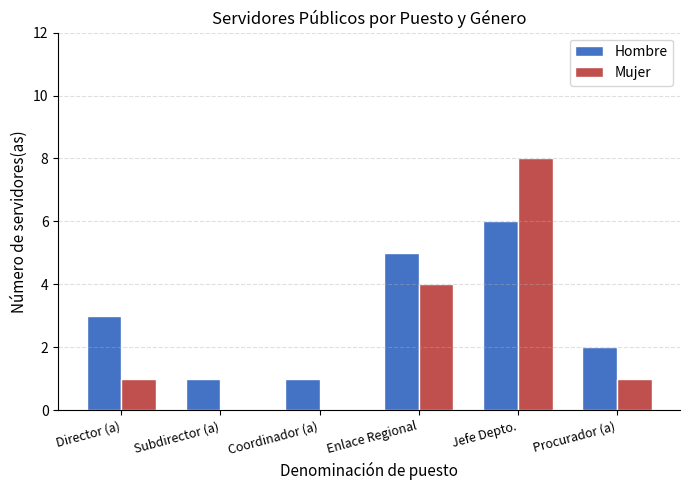

What is the average value of the Mujer series?

2